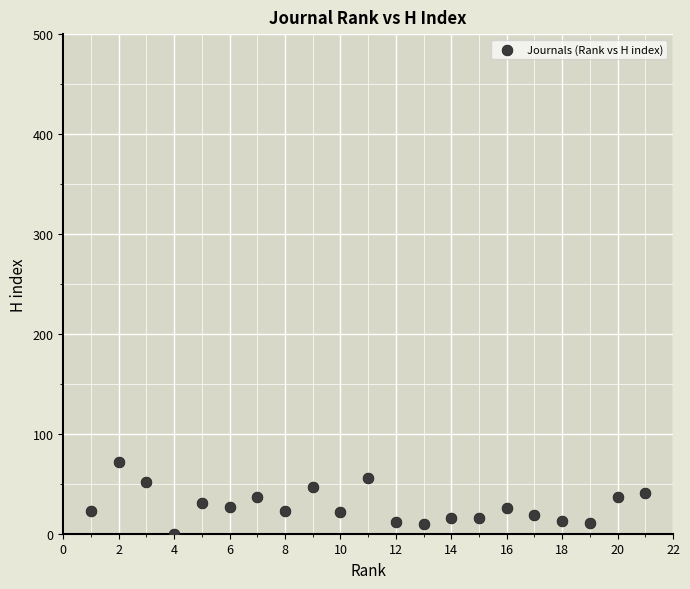

What is the range of X values (max minus min)?

20